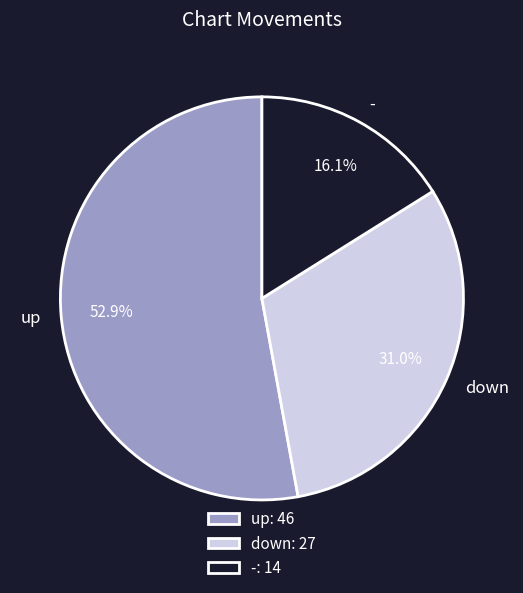

What percentage is the up slice, to the nearest percent?

53%